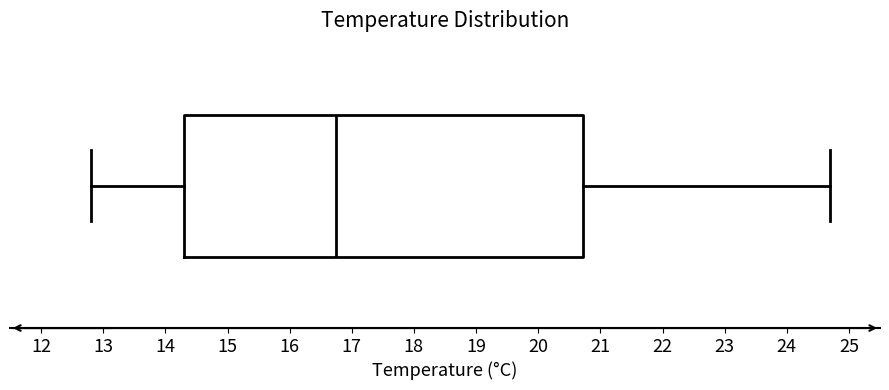

Where is the left edge of the box on the x-axis? The values are not printed on the chart, so give them approximately, as read against the axis.

14.3